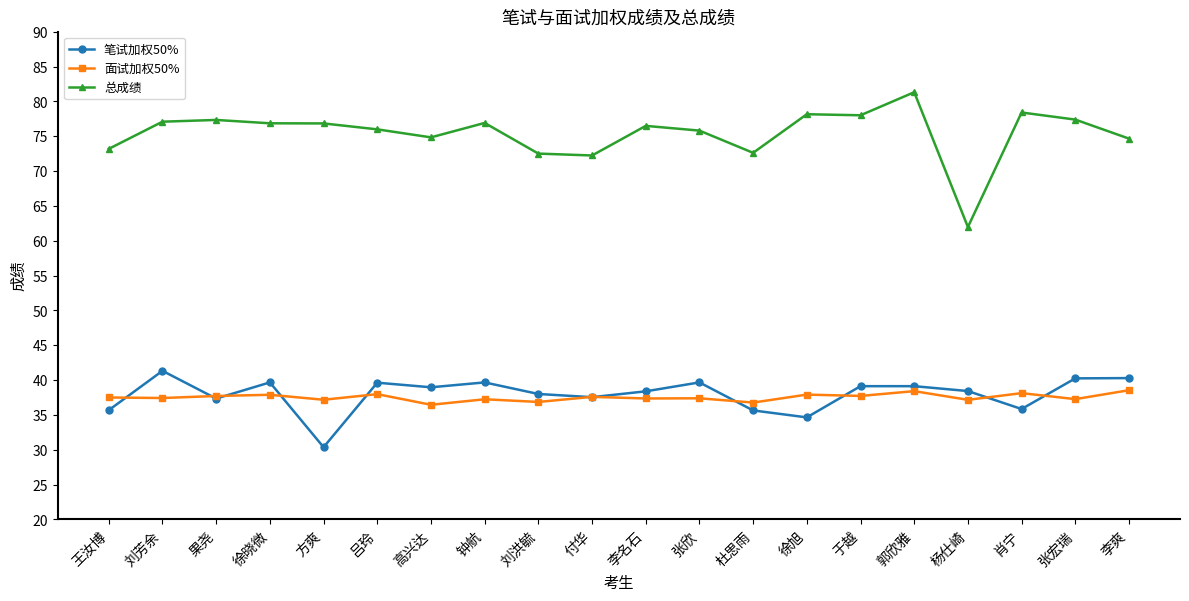

At 吕玲, list the series in order from smallest to largest.

面试加权50%, 笔试加权50%, 总成绩